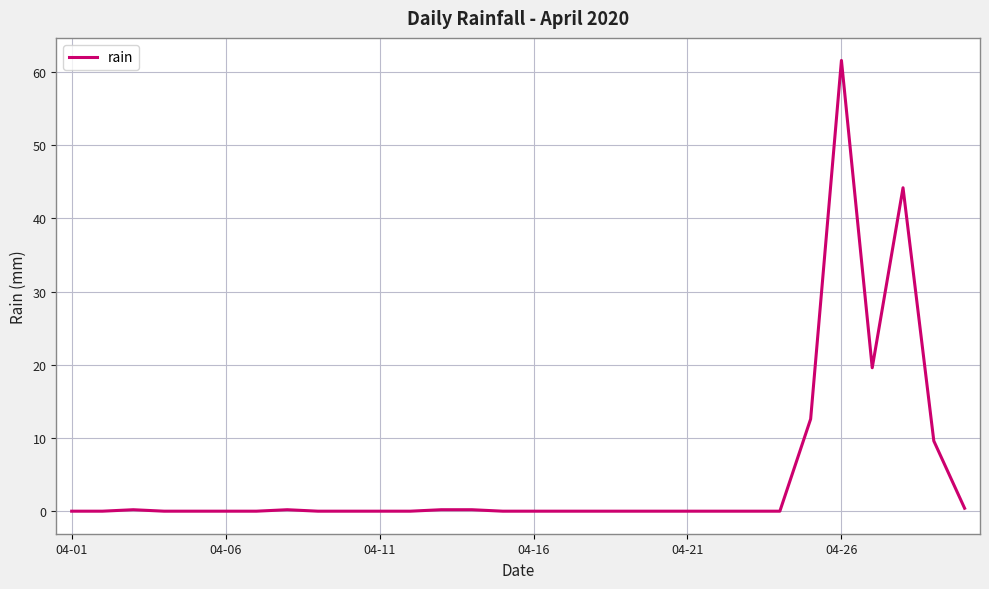

Count the number of data series in this chart.

1